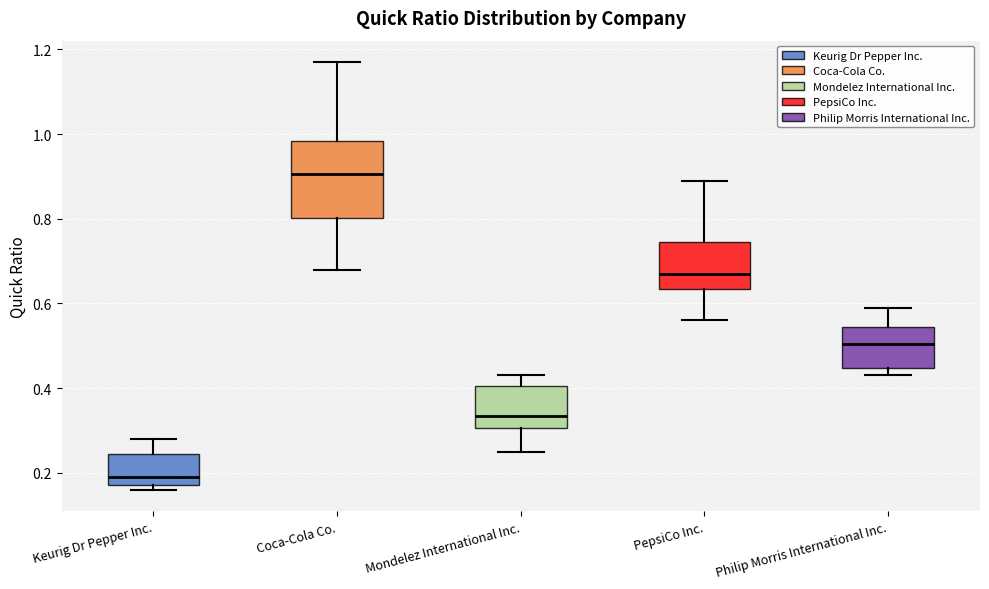

Comparing the boxes themselves (not the whiskers), which one is the tallest?

Coca-Cola Co.